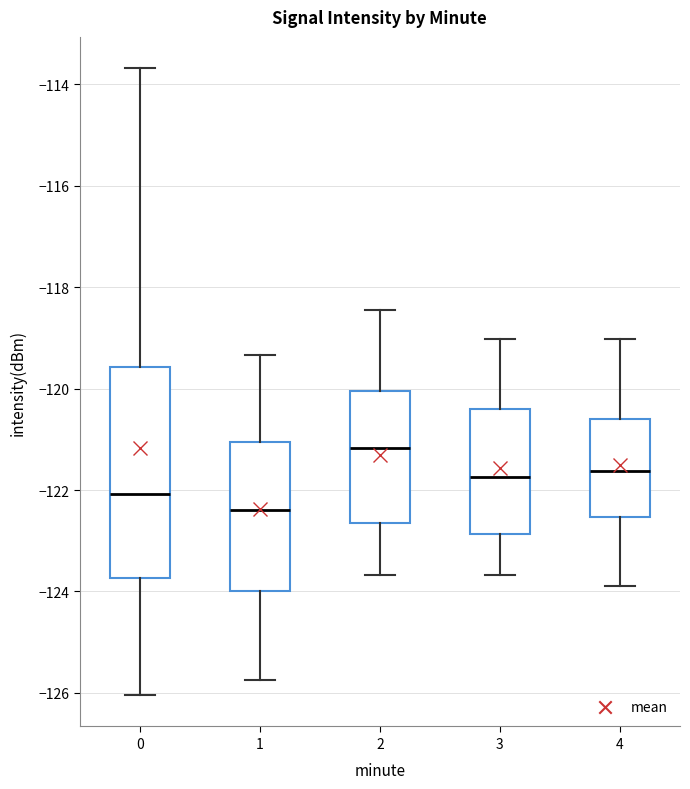

Which box's median line is the highest?

2